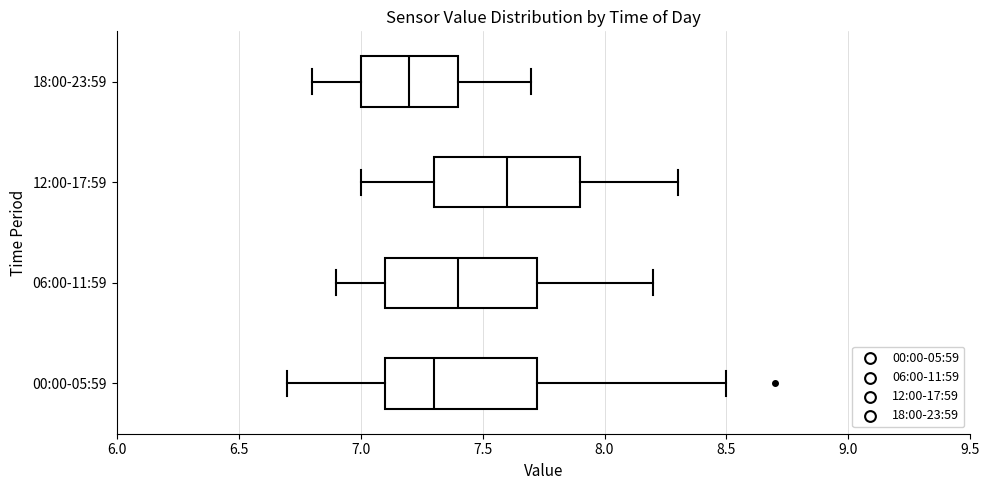

Where does the left whisker of the box for 06:00-11:59 end on the x-axis? The values are not printed on the chart, so give them approximately, as read against the axis.

6.90